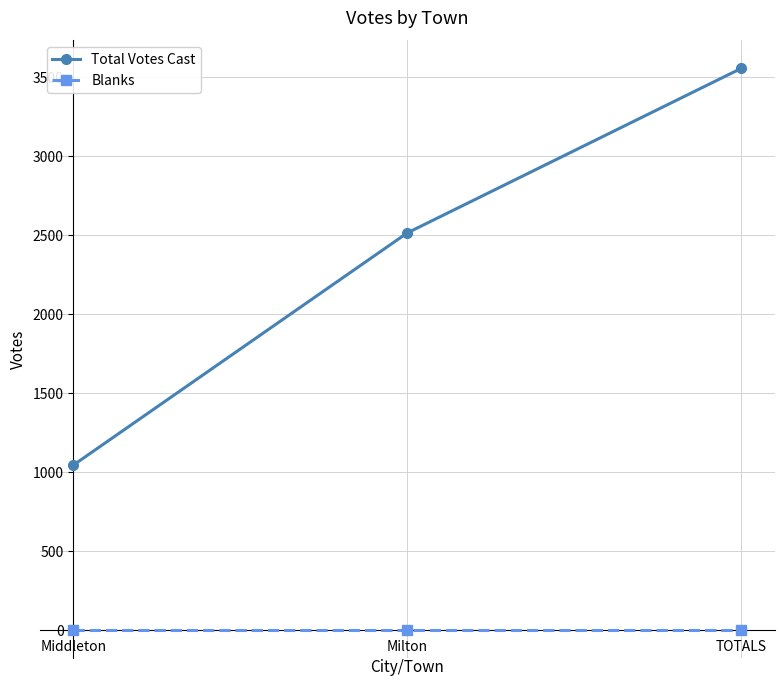

What is the sum of the Total Votes Cast values at TOTALS and Milton?

6073